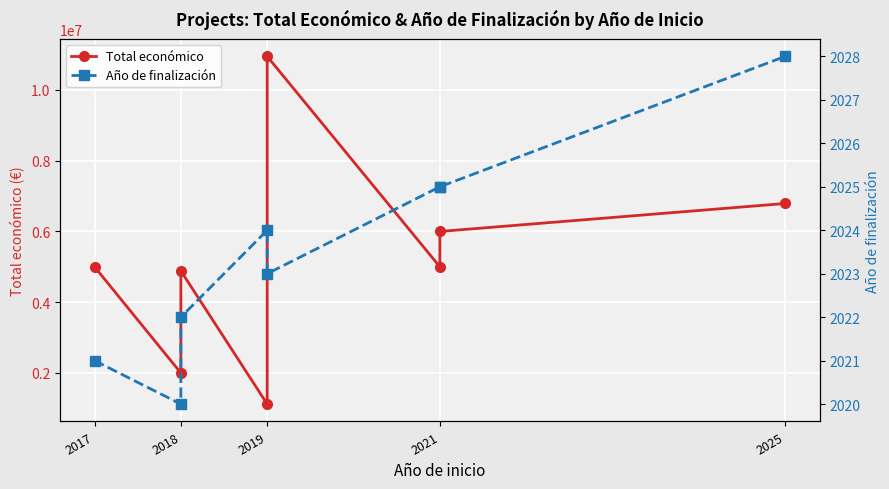

True or false: Total económico and Año de finalización intersect in this chart.

False